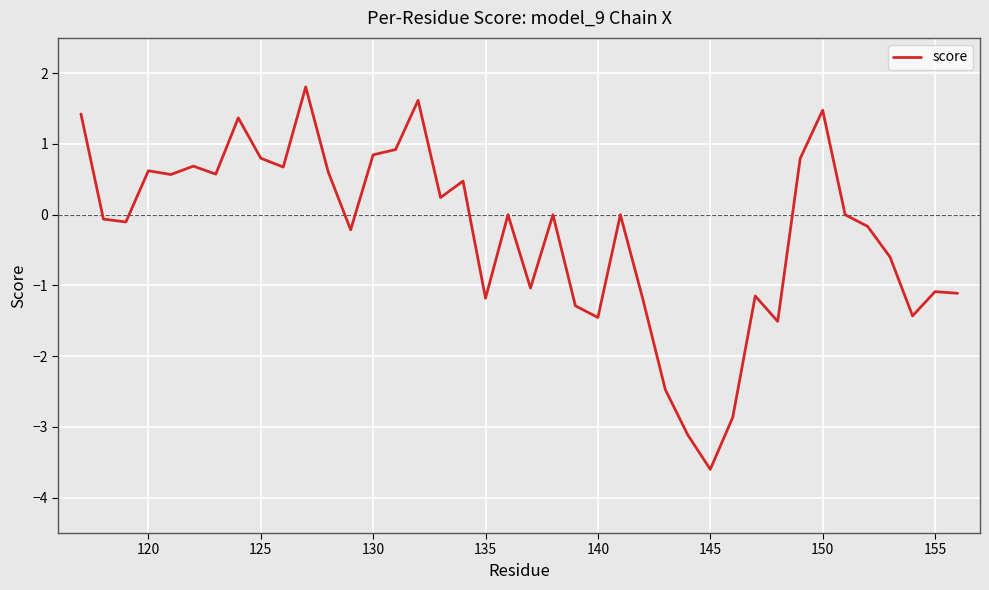

Does the chart display data point markers on the line(s)?

No